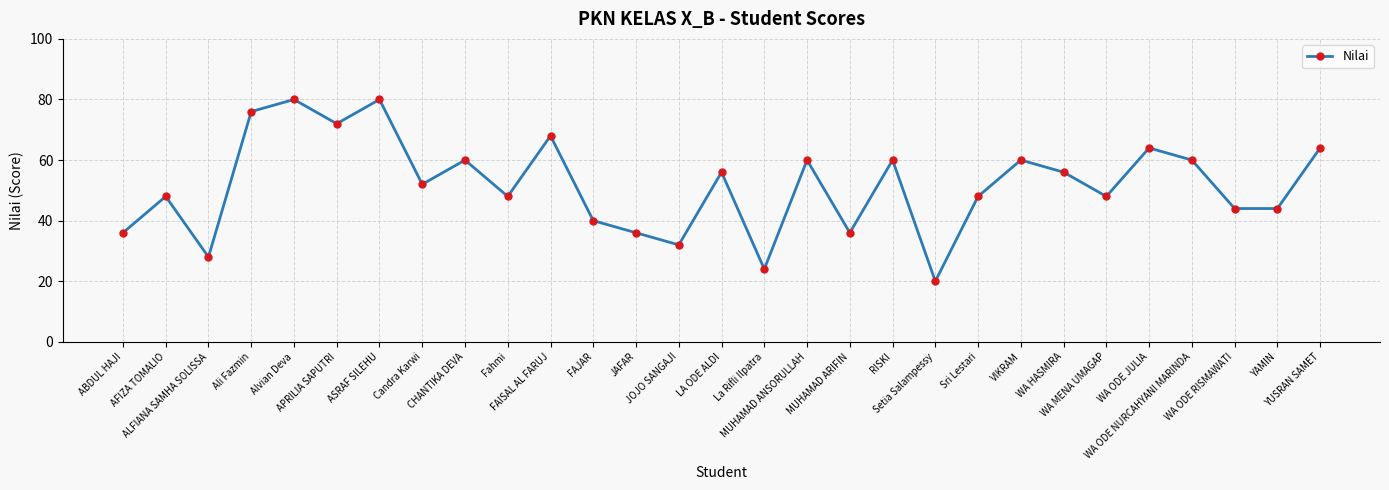

What position from the left is FAISAL AL FARUJ?

11